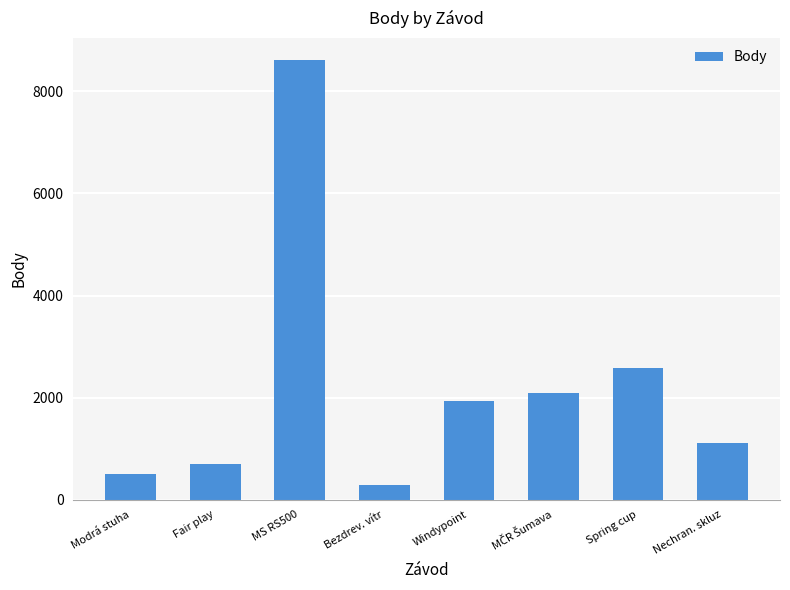

What value does the data have at Fair play, to the nearest 50?

700